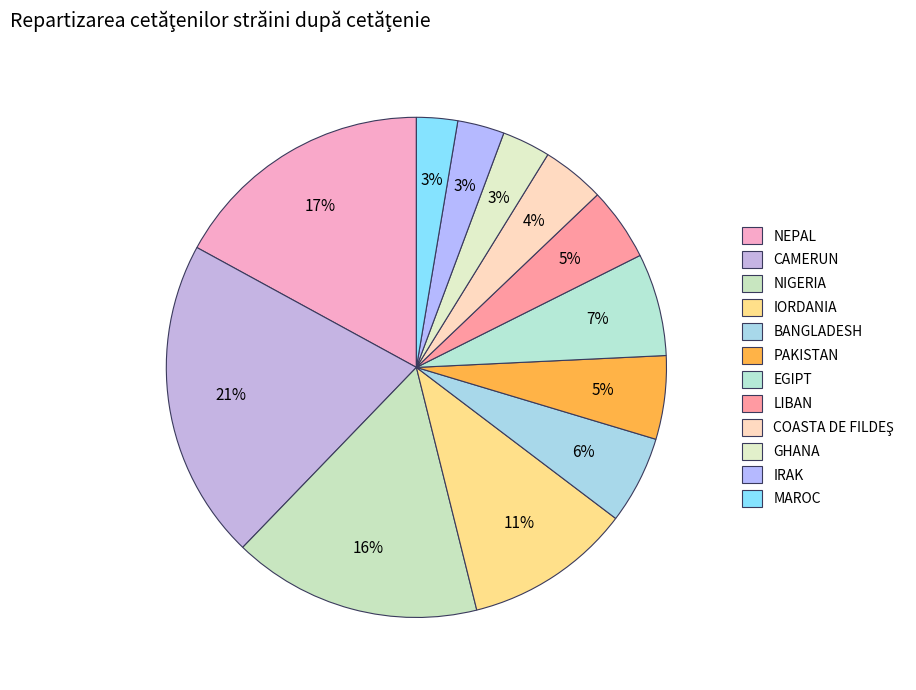

What percentage is the IRAK slice, to the nearest percent?

3%